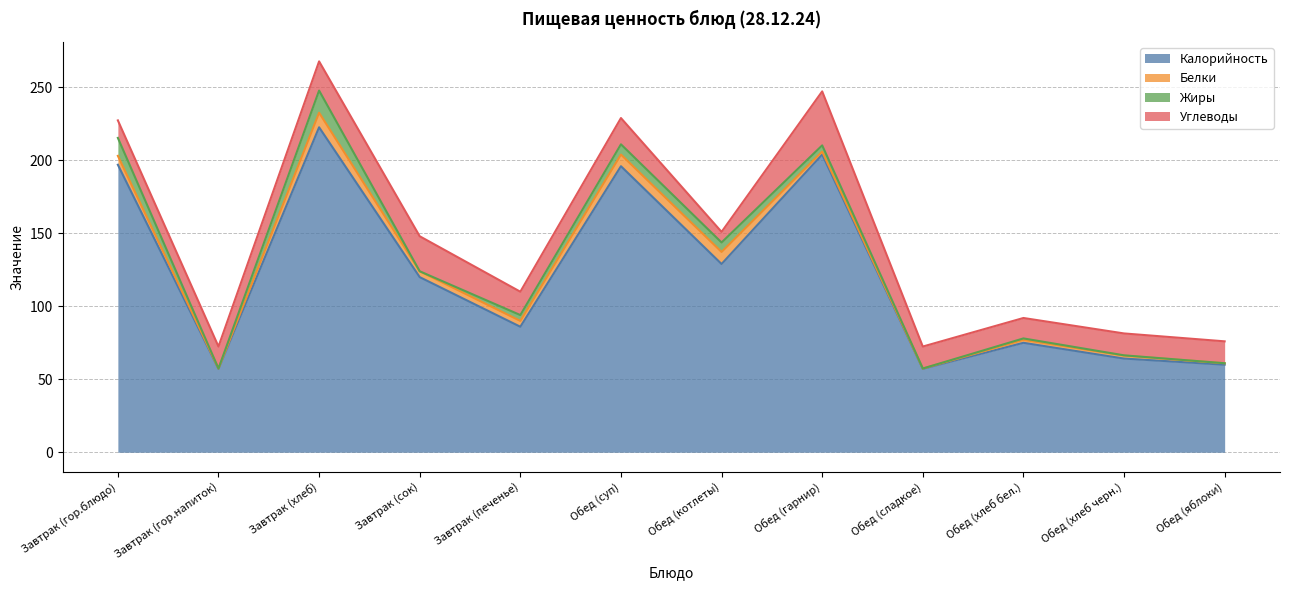

Reading left to right, what are all the values shown in this chart?

Калорийность: Завтрак (гор.блюдо)=197.0	Завтрак (гор.напиток)=57.2	Завтрак (хлеб)=222.7	Завтрак (сок)=120.0	Завтрак (печенье)=86.0	Обед (суп)=196.0	Обед (котлеты)=129.0	Обед (гарнир)=204.0	Обед (сладкое)=57.2	Обед (хлеб бел.)=75.0	Обед (хлеб черн.)=64.2	Обед (яблоки)=60.0
Белки: Завтрак (гор.блюдо)=6.1	Завтрак (гор.напиток)=0.2	Завтрак (хлеб)=10.0	Завтрак (сок)=4.0	Завтрак (печенье)=4.0	Обед (суп)=8.0	Обед (котлеты)=8.2	Обед (гарнир)=2.0	Обед (сладкое)=0.2	Обед (хлеб бел.)=2.0	Обед (хлеб черн.)=2.0	Обед (яблоки)=1.0
Жиры: Завтрак (гор.блюдо)=12.3	Завтрак (гор.напиток)=0.0	Завтрак (хлеб)=15.2	Завтрак (сок)=0.0	Завтрак (печенье)=4.0	Обед (суп)=7.0	Обед (котлеты)=6.5	Обед (гарнир)=4.3	Обед (сладкое)=0.0	Обед (хлеб бел.)=1.0	Обед (хлеб черн.)=0.2	Обед (яблоки)=0.0
Углеводы: Завтрак (гор.блюдо)=12.0	Завтрак (гор.напиток)=15.0	Завтрак (хлеб)=20.0	Завтрак (сок)=24.0	Завтрак (печенье)=16.0	Обед (суп)=18.0	Обед (котлеты)=7.2	Обед (гарнир)=37.0	Обед (сладкое)=15.0	Обед (хлеб бел.)=14.0	Обед (хлеб черн.)=15.0	Обед (яблоки)=15.0